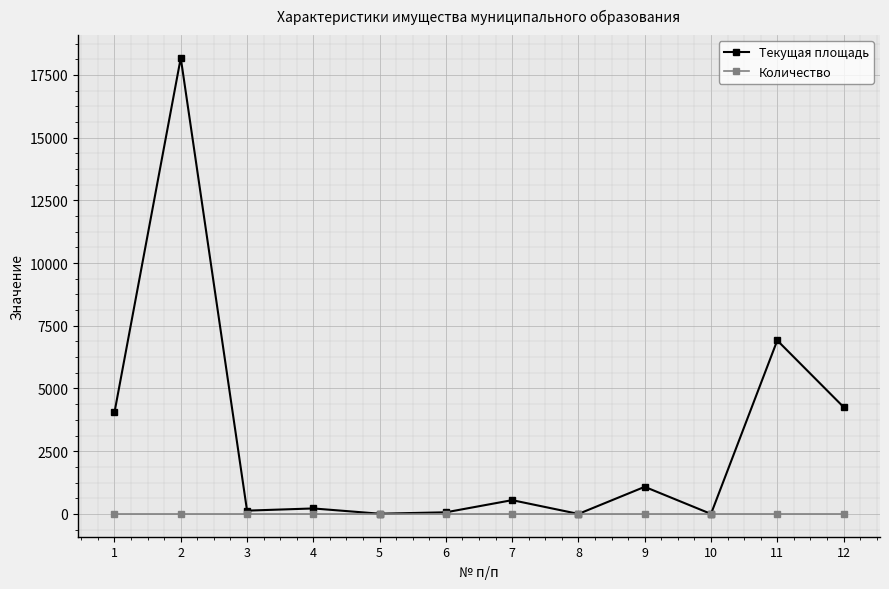

Rank the series at 11 from lowest to highest value.

Количество, Текущая площадь